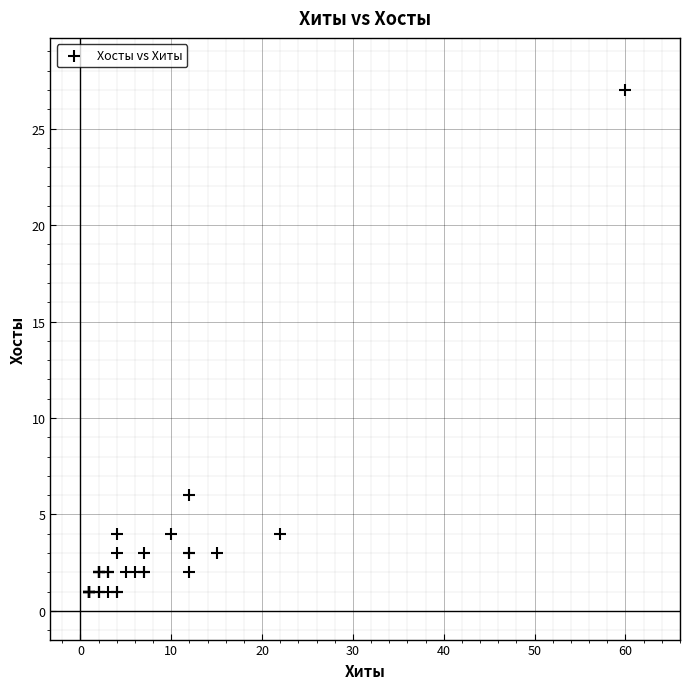

What Y value in the scatter plot is closest to 14?

6